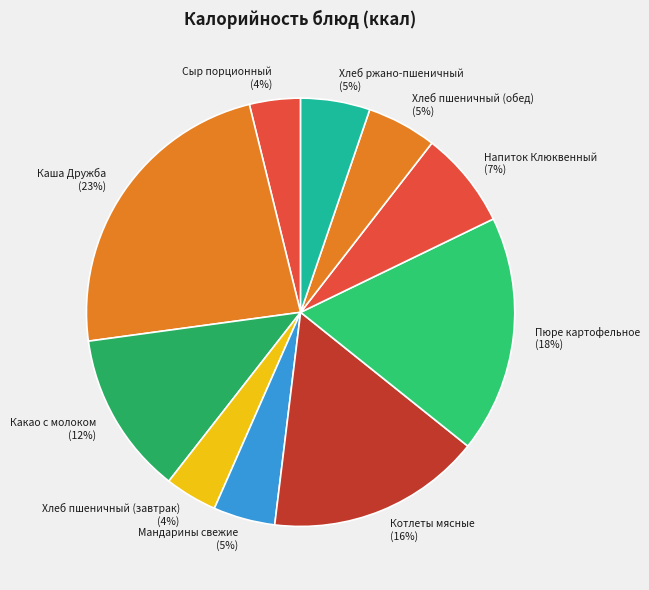

True or false: Какао с молоком accounts for 1% of the total.

False